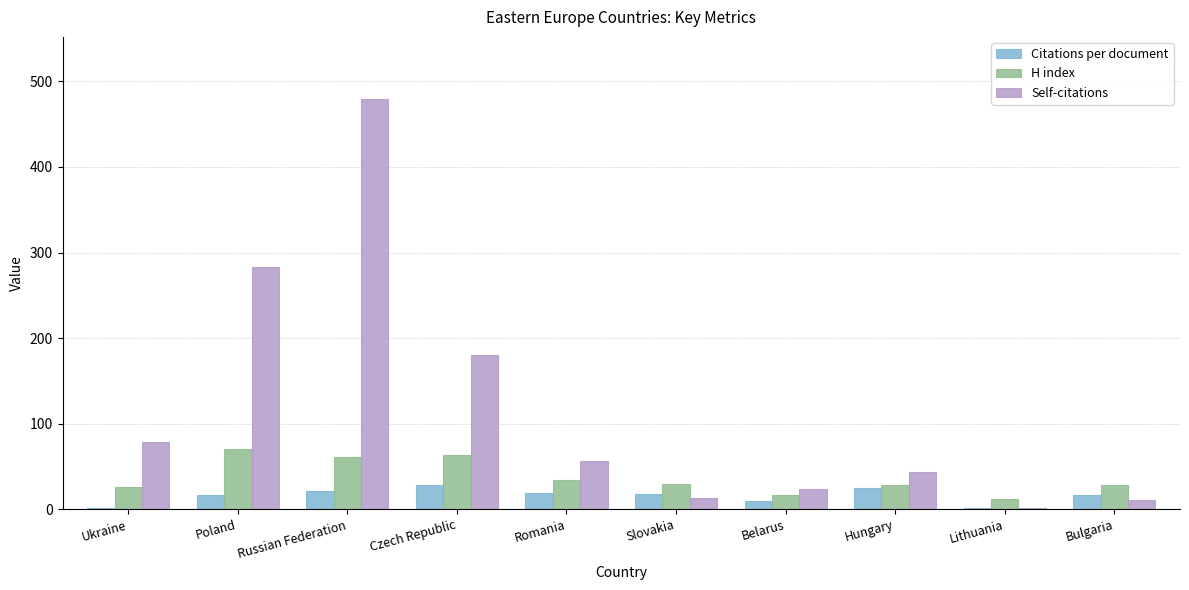

The value of Citations per document at Poland is 16.1. True or false?

True